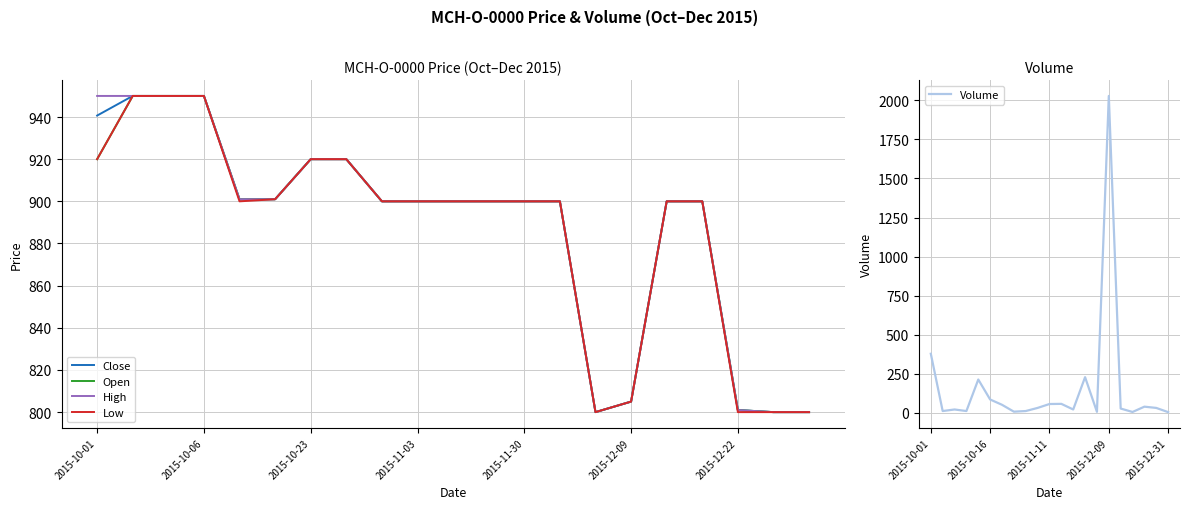

What is the lowest value of the High series?

800.0